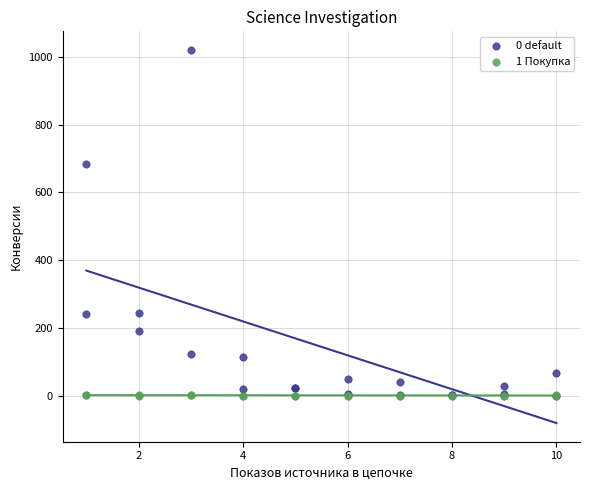

Across all series, what Y value is closest to 510?

685